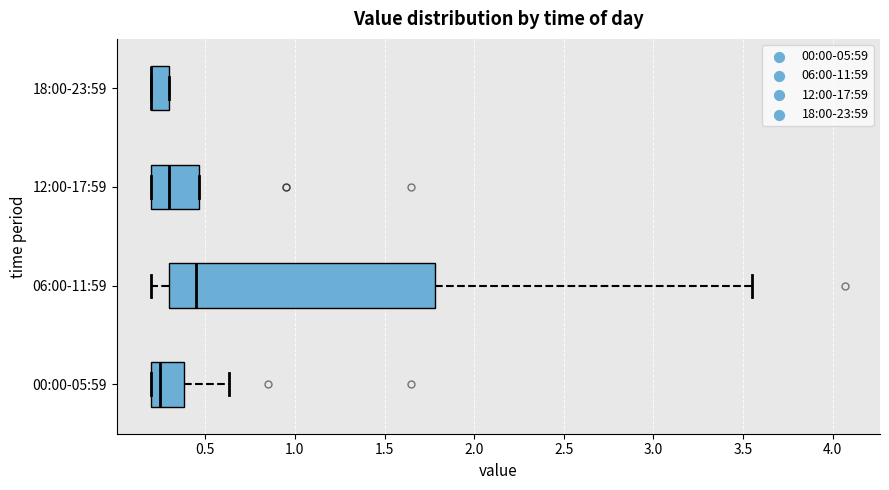

Reading bottom to top, transcribe this box plot: for each box, give where its median line is, the range the box spans, and where its two whiskers end, as read against the x-axis. The values are not printed on the chart, so give them approximately, as read against the axis.

00:00-05:59: median 0.25, box 0.20 to 0.40, whiskers 0.20 to 0.65
06:00-11:59: median 0.45, box 0.30 to 1.80, whiskers 0.20 to 3.55
12:00-17:59: median 0.30, box 0.20 to 0.45, whiskers 0.20 to 0.45
18:00-23:59: median 0.20 (drawn on the box's left edge), box 0.20 to 0.30, whiskers 0.20 to 0.30